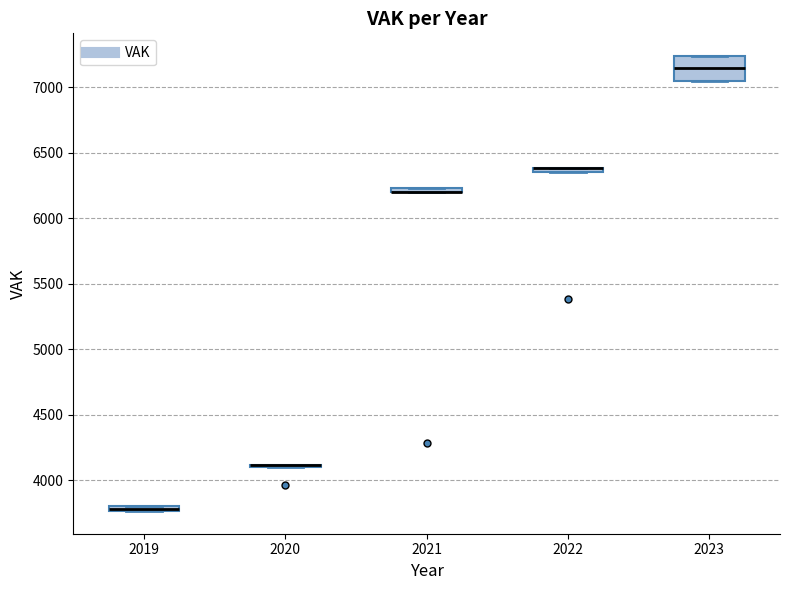

Where is the lower edge of the box at x = 2022 on the y-axis? The values are not printed on the chart, so give them approximately, as read against the axis.

6350